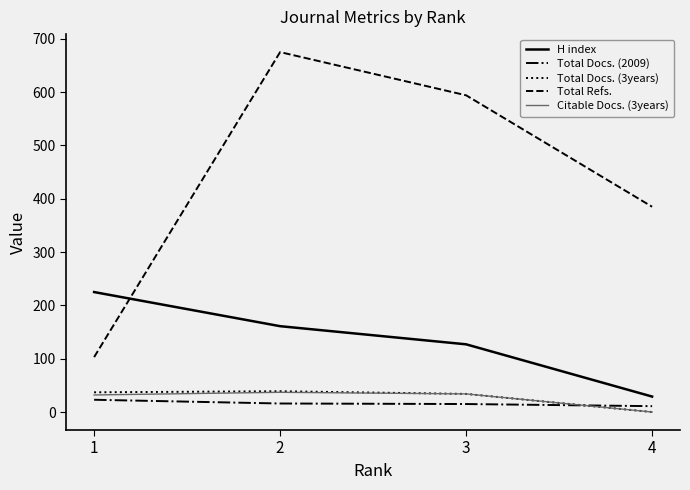

Which series has the largest total across all categories?

Total Refs.